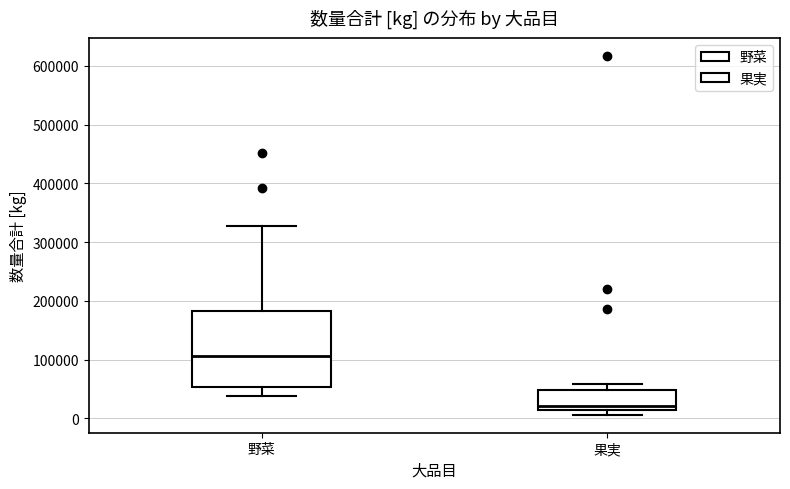

Which box has the lowest median line?

果実